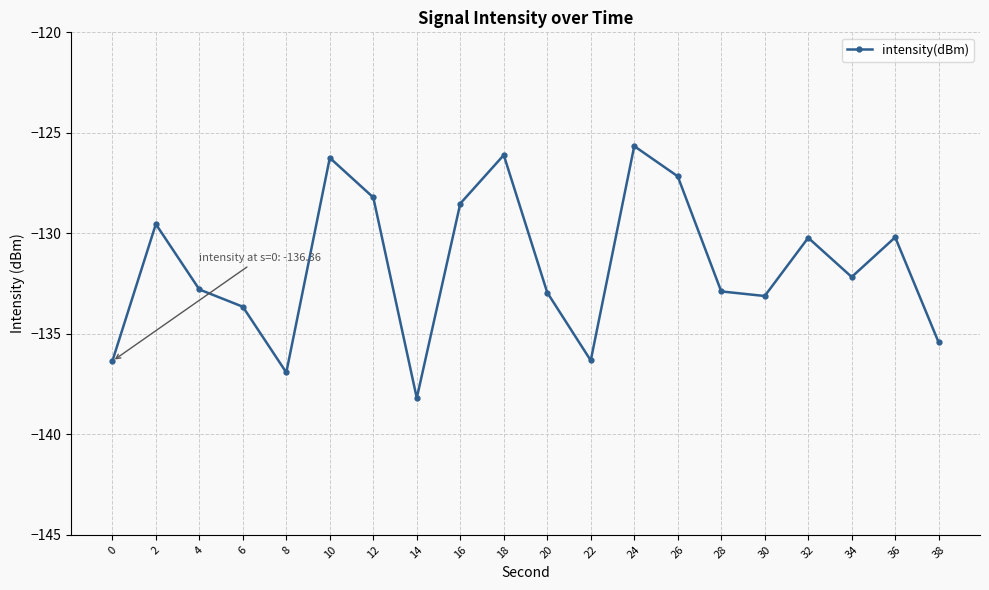

The chart shows a value of -129.5 at 2. True or false?

True